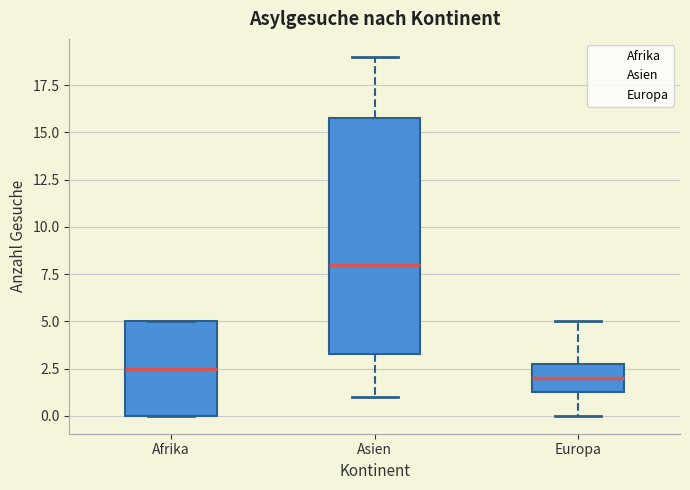

Reading left to right, transcribe this box plot: for each box, give where its median line is, the range the box spans, and where its two whiskers end, as read against the y-axis. The values are not printed on the chart, so give them approximately, as read against the axis.

Afrika: median 2.5, box 0.0 to 5.0, whiskers 0.0 to 5.0
Asien: median 8.0, box 3.5 to 16.0, whiskers 1.0 to 19.0
Europa: median 2.0, box 1.5 to 3.0, whiskers 0.0 to 5.0